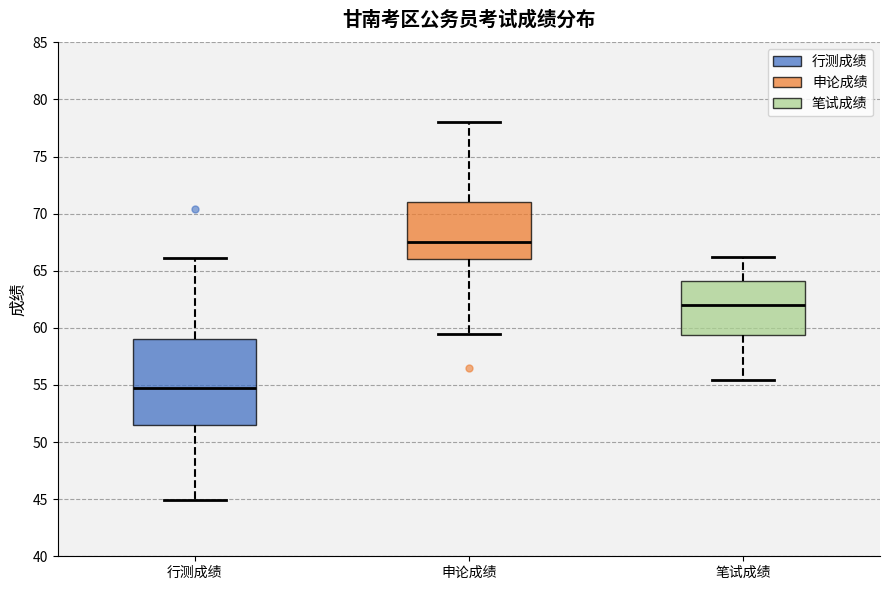

Which box's median line is the lowest?

行测成绩